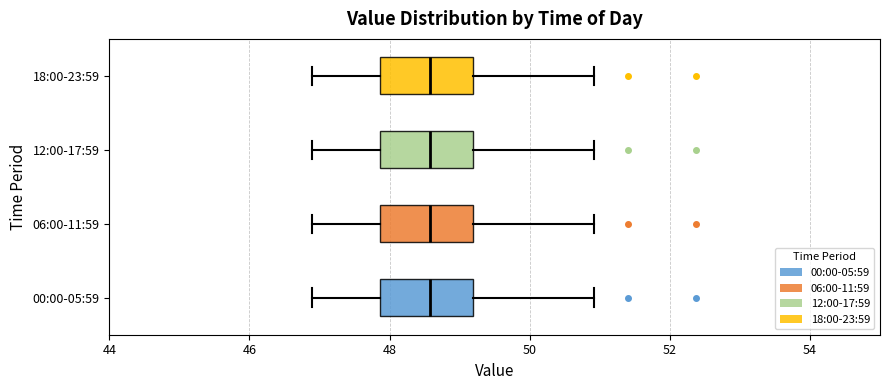

Where does the left whisker of the box for 18:00-23:59 end on the x-axis? The values are not printed on the chart, so give them approximately, as read against the axis.

46.8